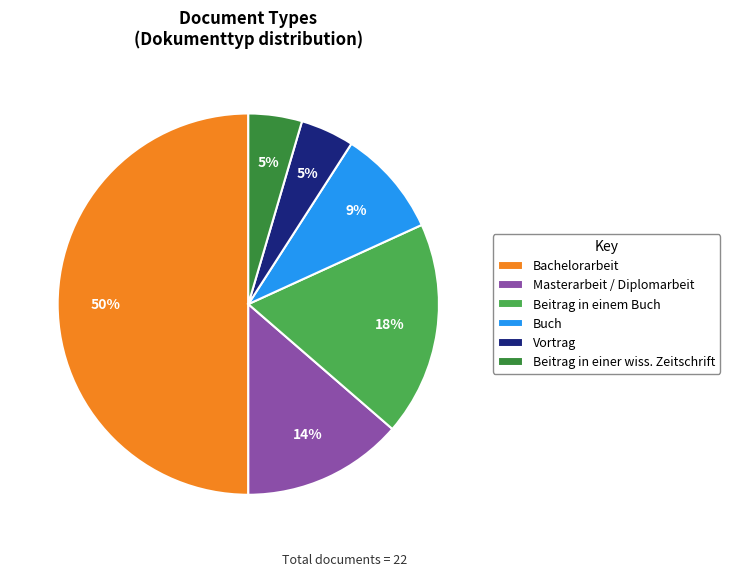

Does Masterarbeit / Diplomarbeit represent more than half of the total?

No